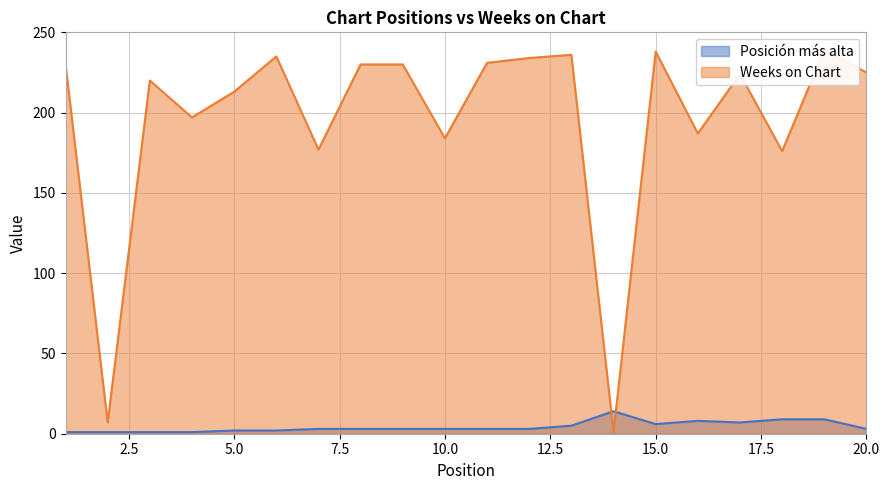

What is the value of the Posición más alta point at the 6th from the left?

2